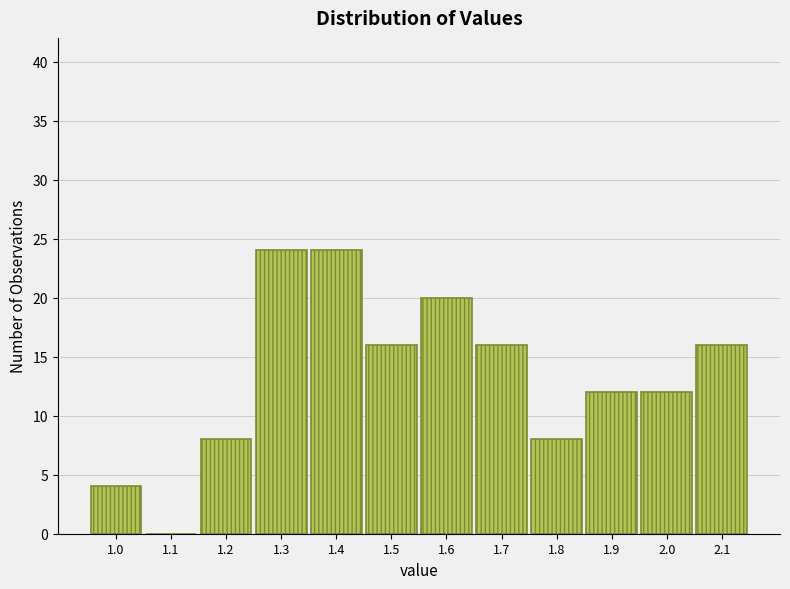

Reading left to right, transcribe this chart: for each bar, give the range it covers on the x-axis and its height. The values are not printed on the chart, so give them approximately, as read against the axis.

0.95 to 1.05: 4
1.05 to 1.15: 0
1.15 to 1.25: 8
1.25 to 1.35: 24
1.35 to 1.45: 24
1.45 to 1.55: 16
1.55 to 1.65: 20
1.65 to 1.75: 16
1.75 to 1.85: 8
1.85 to 1.95: 12
1.95 to 2.05: 12
2.05 to 2.15: 16